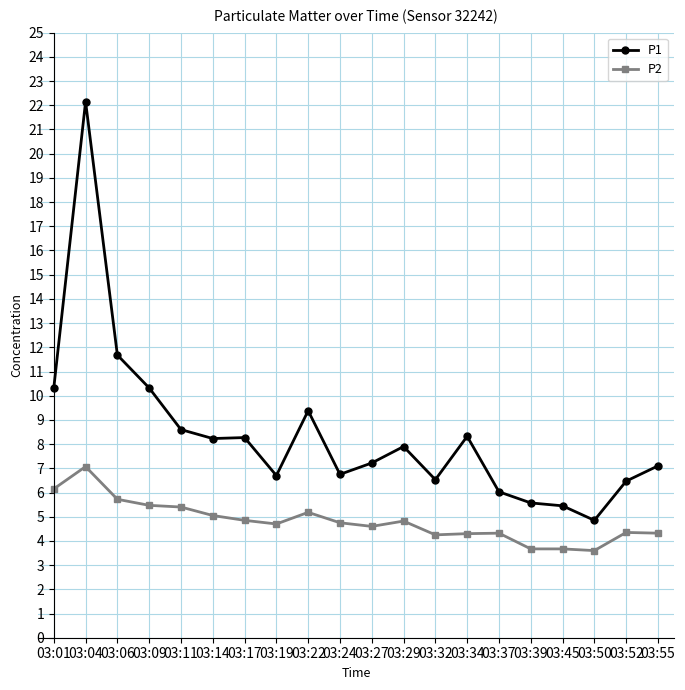

At 03:27, list the series in order from largest to smallest.

P1, P2